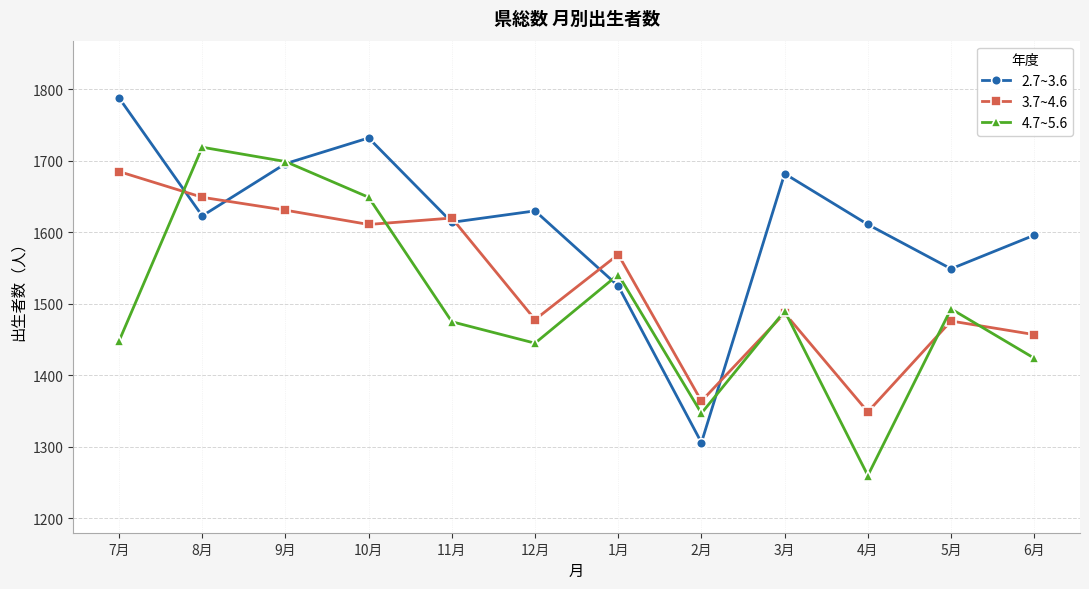

True or false: 4.7~5.6 and 3.7~4.6 cross at least once.

True